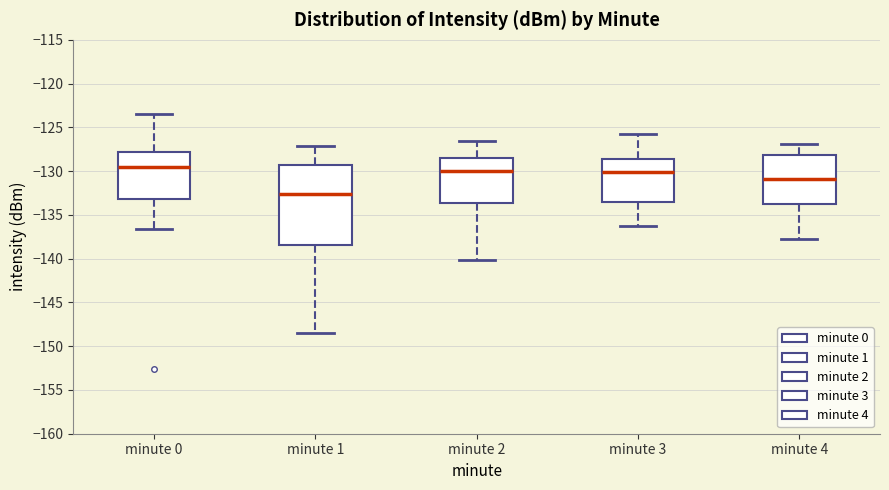

Where is the upper edge of the box for minute 0 on the y-axis? The values are not printed on the chart, so give them approximately, as read against the axis.

-128.0